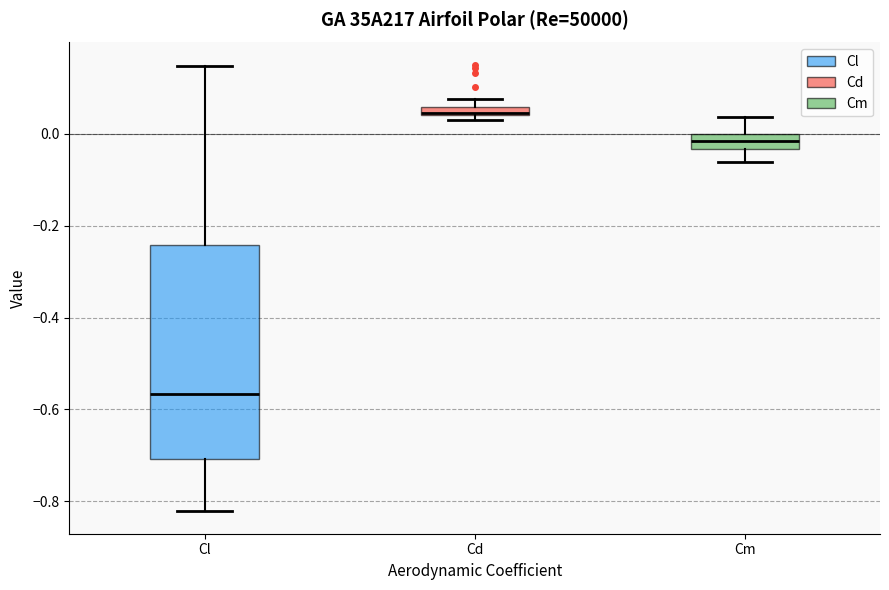

Which box has the lowest median line?

Cl